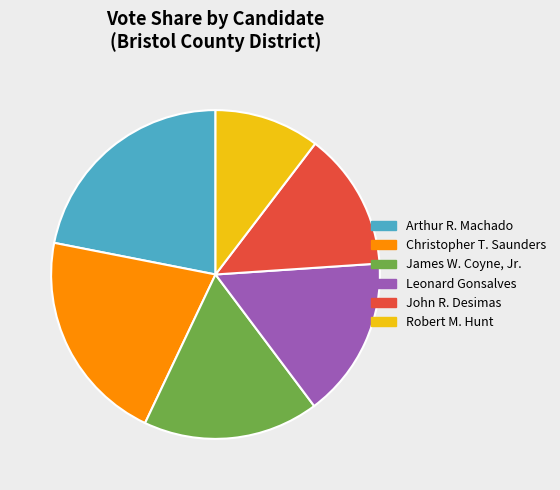

Is there any slice that represents more than half of the pie?

No